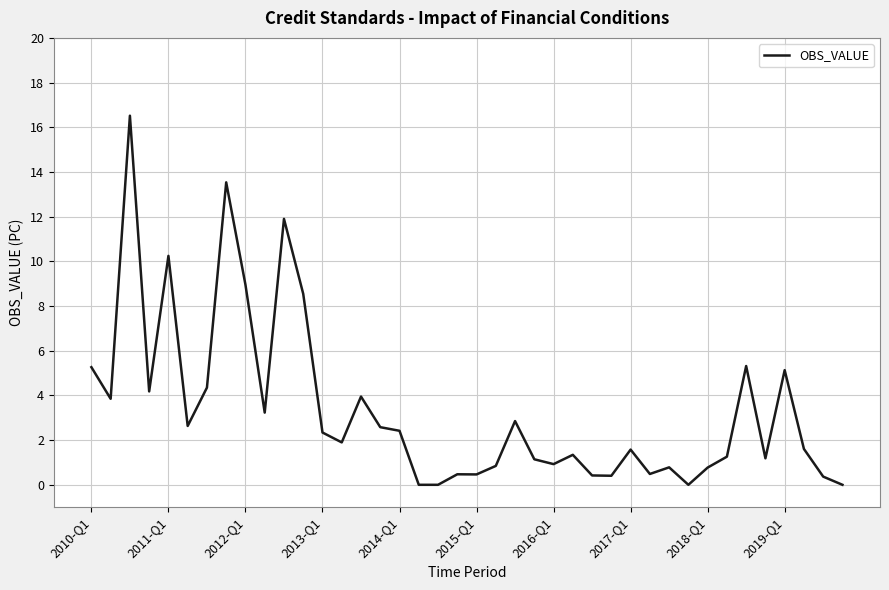

What is the maximum value shown in the chart?

16.5